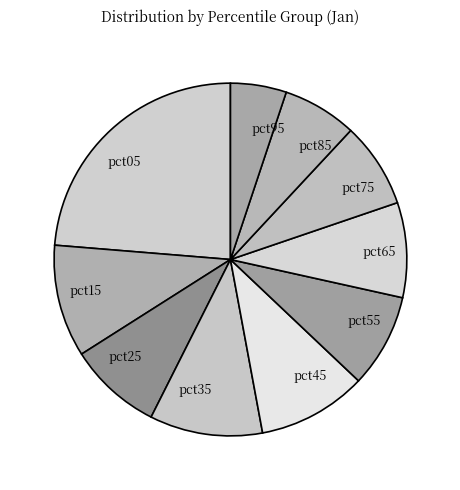

Do pct95 and pct25 together represent more than half of the pie?

No